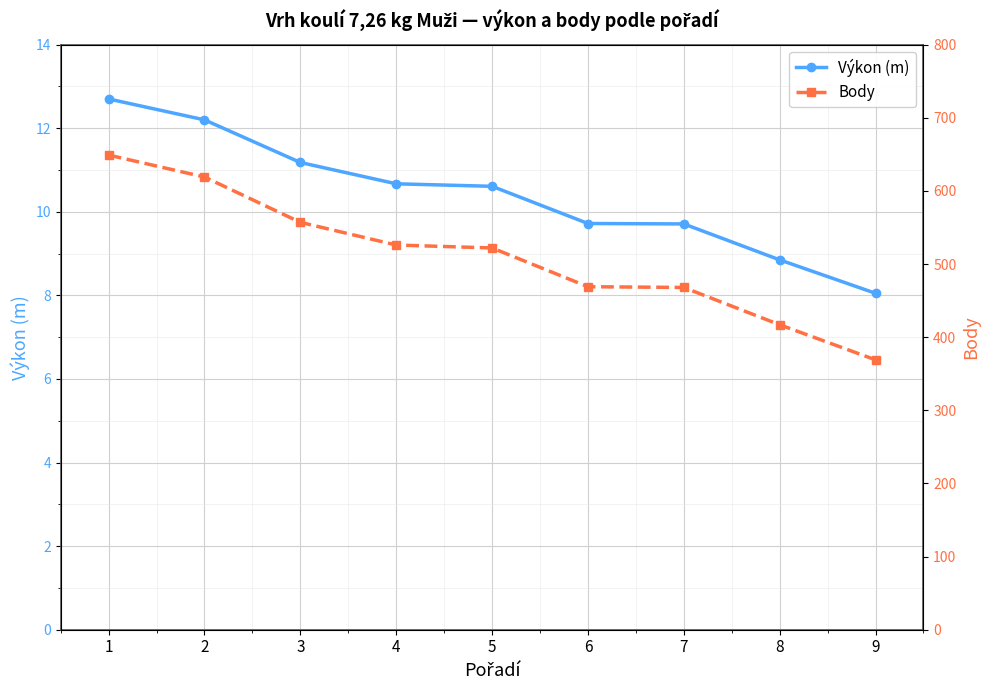

At how many categories does at least one series exceed 635?

1